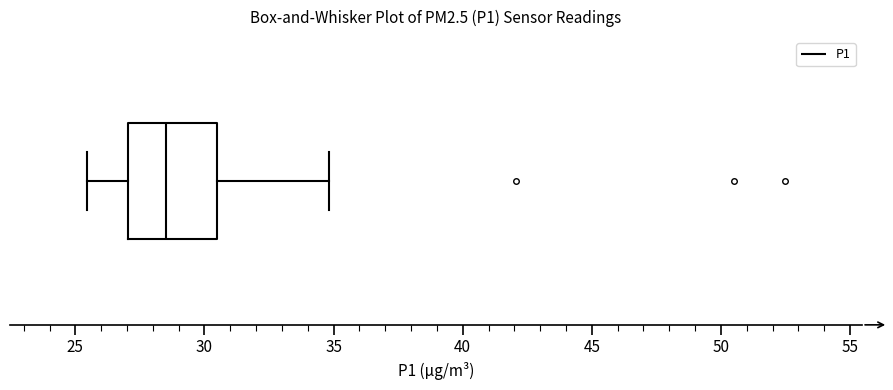

Transcribe this box plot: give where the median line is, the range the box spans, and where the two whiskers end, as read against the x-axis. The values are not printed on the chart, so give them approximately, as read against the axis.

median 28.5, box 27.0 to 30.5, whiskers 25.5 to 35.0